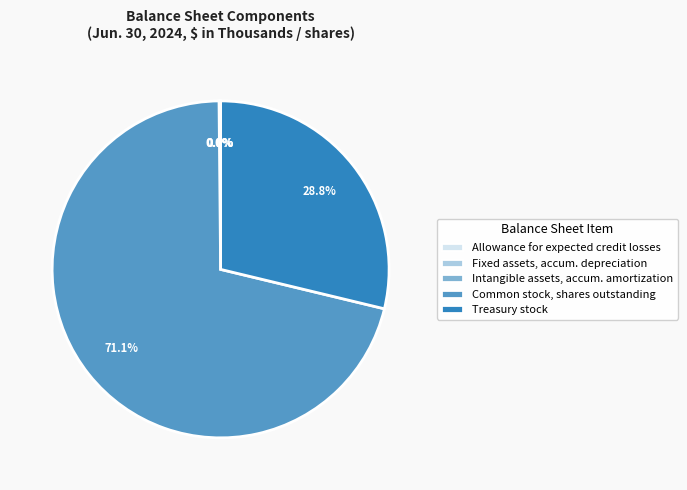

Which slice is the largest?

Common stock, shares outstanding